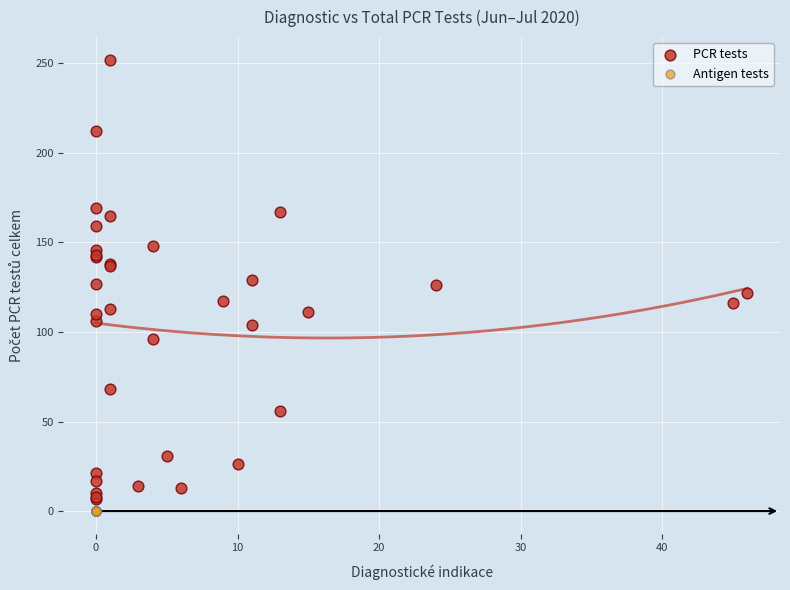

What are all the series names shown in the legend?

PCR tests, Antigen tests